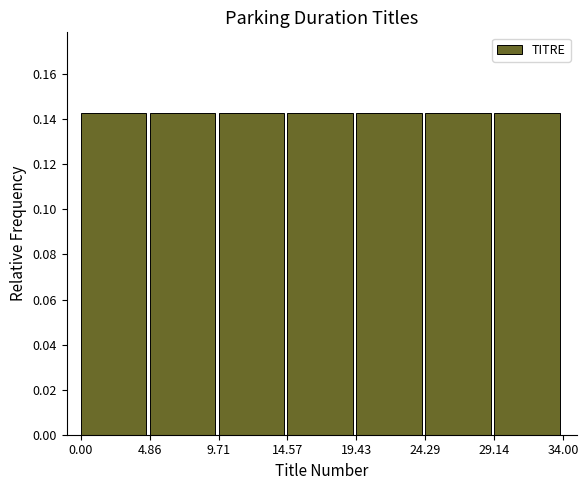

Reading left to right, list every bar in this chart as the range it spans on the x-axis followed by its height. The values are not printed on the chart, so give them approximately, as read against the axis.

0.00 to 4.86: 0.142
4.86 to 9.71: 0.142
9.71 to 14.57: 0.142
14.57 to 19.43: 0.142
19.43 to 24.29: 0.142
24.29 to 29.14: 0.142
29.14 to 34.00: 0.142